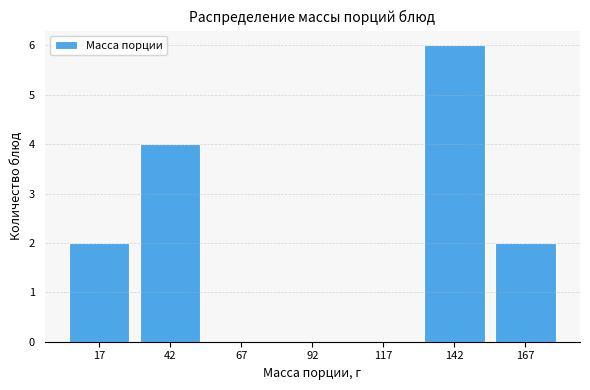

Which range on the x-axis has the tallest bar?

130 to 155